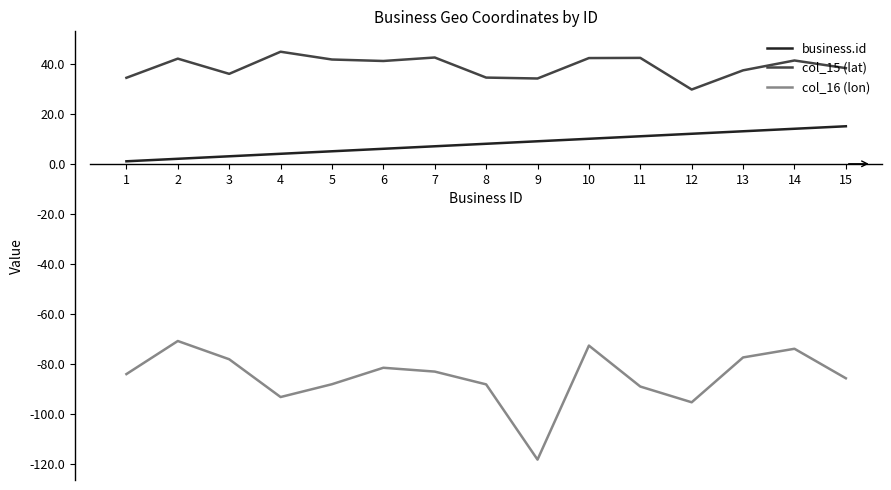

Is the value of col_16 (lon) at 11 greater than the value of business.id at 15?

No